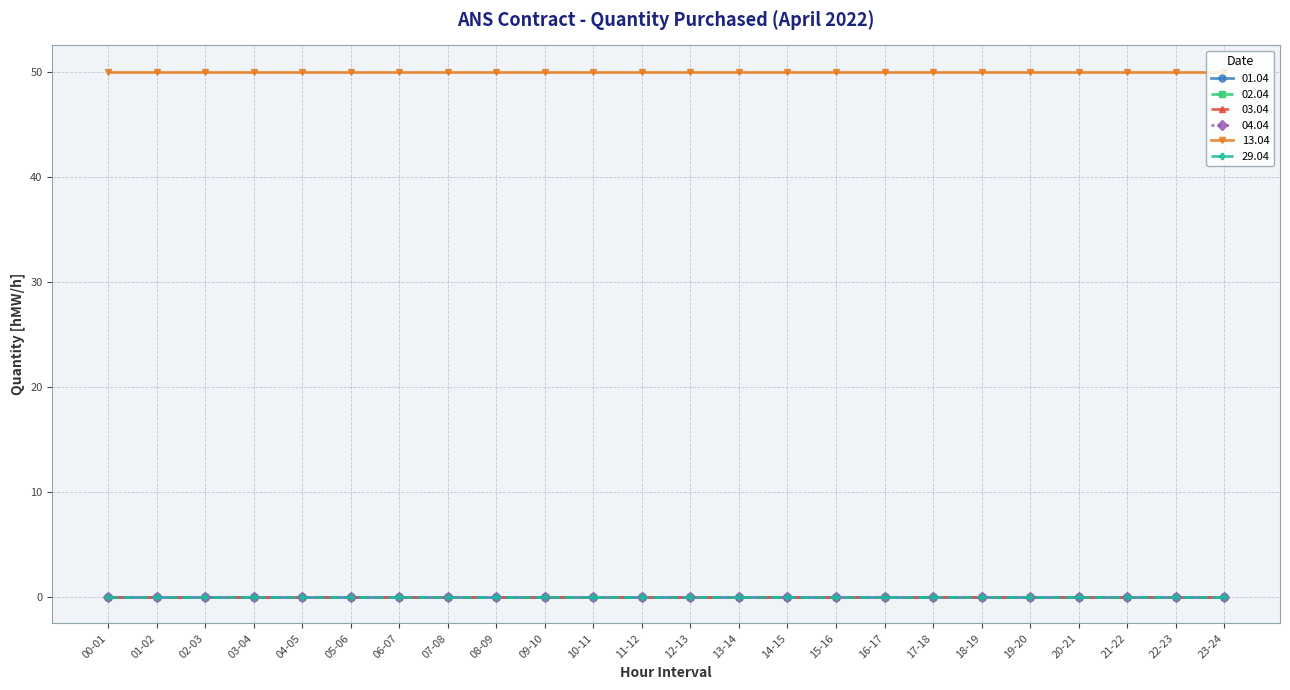

Reading left to right, list all the values displayed in this chart.

01.04: 0	0	0	0	0	0	0	0	0	0	0	0	0	0	0	0	0	0	0	0	0	0	0	0
02.04: 0	0	0	0	0	0	0	0	0	0	0	0	0	0	0	0	0	0	0	0	0	0	0	0
03.04: 0	0	0	0	0	0	0	0	0	0	0	0	0	0	0	0	0	0	0	0	0	0	0	0
04.04: 0	0	0	0	0	0	0	0	0	0	0	0	0	0	0	0	0	0	0	0	0	0	0	0
13.04: 50	50	50	50	50	50	50	50	50	50	50	50	50	50	50	50	50	50	50	50	50	50	50	50
29.04: 0	0	0	0	0	0	0	0	0	0	0	0	0	0	0	0	0	0	0	0	0	0	0	0